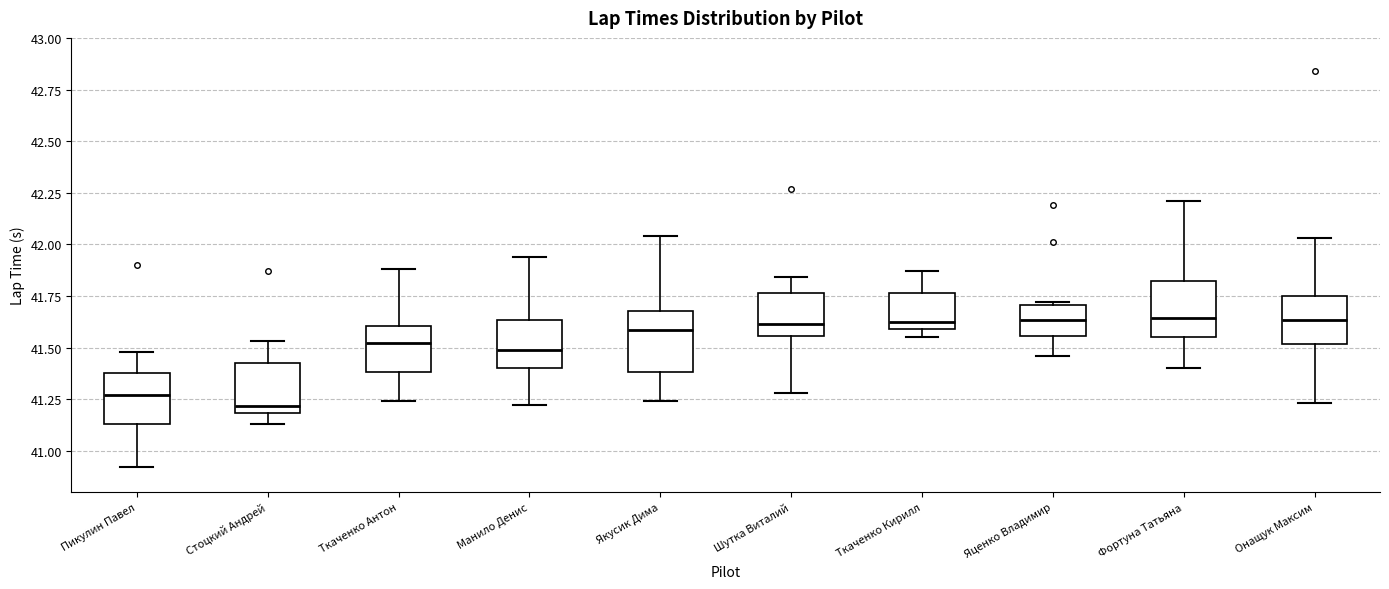

Reading left to right, transcribe this box plot: for each box, give where its median line is, the range the box spans, and where its two whiskers end, as read against the y-axis. The values are not printed on the chart, so give them approximately, as read against the axis.

Пикулин Павел: median 41.25, box 41.15 to 41.40, whiskers 40.90 to 41.50
Стоцкий Андрей: median 41.20 (just above the box's lower edge), box 41.20 to 41.45, whiskers 41.15 to 41.55
Ткаченко Антон: median 41.50, box 41.40 to 41.60, whiskers 41.25 to 41.90
Манило Денис: median 41.50, box 41.40 to 41.65, whiskers 41.20 to 41.95
Якусик Дима: median 41.60, box 41.40 to 41.70, whiskers 41.25 to 42.05
Шутка Виталий: median 41.60, box 41.55 to 41.75, whiskers 41.30 to 41.85
Ткаченко Кирилл: median 41.65, box 41.60 to 41.75, whiskers 41.55 to 41.85
Яценко Владимир: median 41.65, box 41.55 to 41.70, whiskers 41.45 to 41.70 (just above the box's upper edge)
Фортуна Татьяна: median 41.65, box 41.55 to 41.80, whiskers 41.40 to 42.20
Онащук Максим: median 41.65, box 41.50 to 41.75, whiskers 41.25 to 42.05